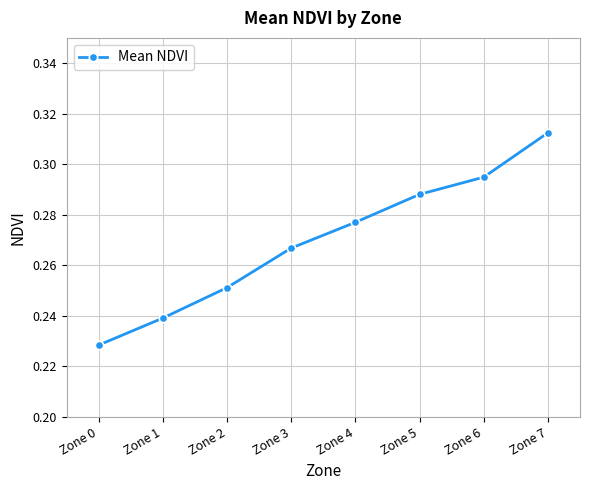

Is this an area chart (filled region under the line)?

No